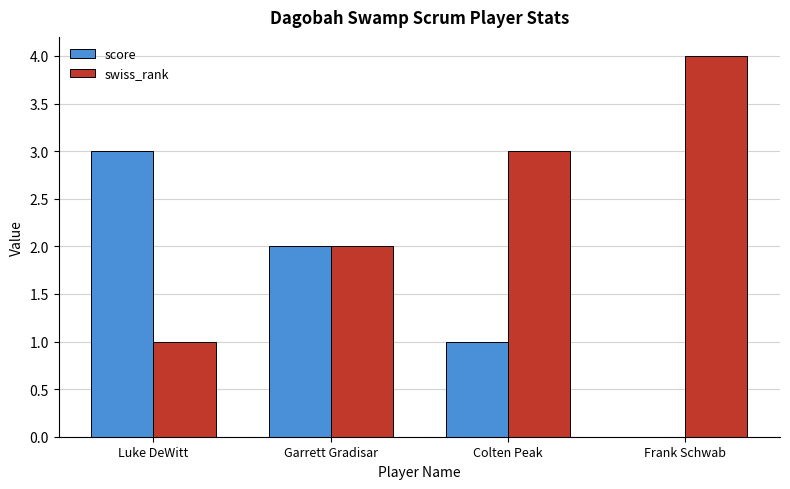

Reading left to right, transcribe all the data shown in this chart.

score: 3	2	1	0
swiss_rank: 1	2	3	4